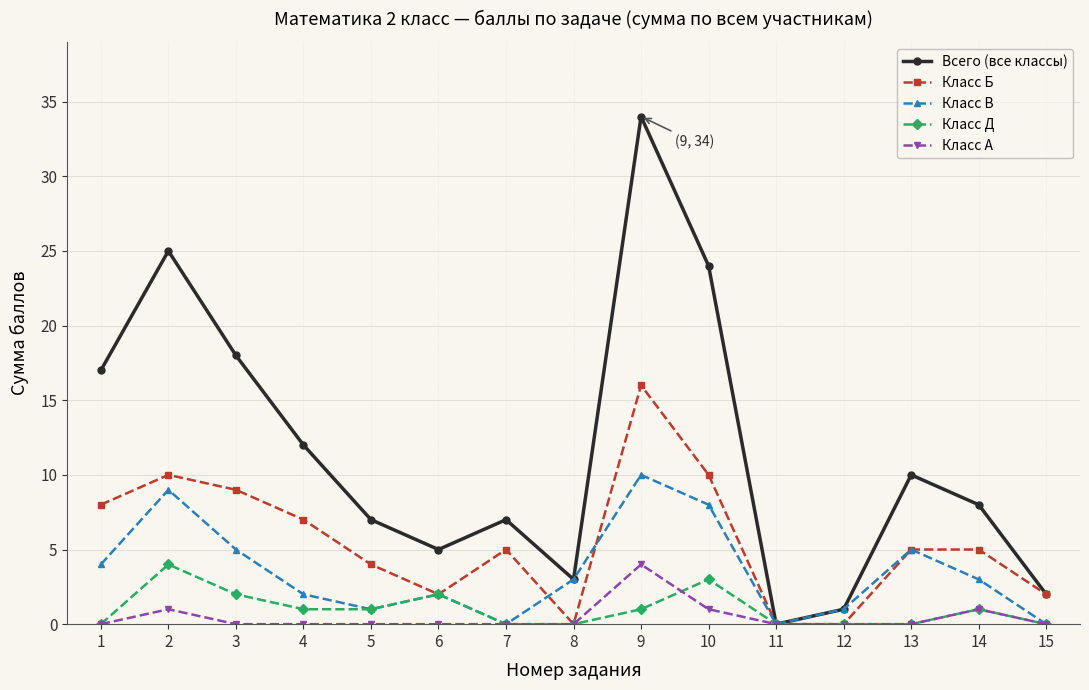

At which label does Класс В reach its peak?

9